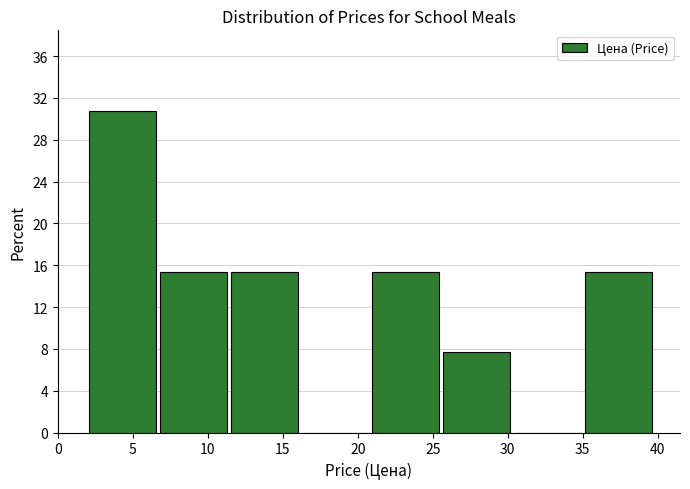

Which range on the x-axis has the tallest bar?

2.0 to 7.0